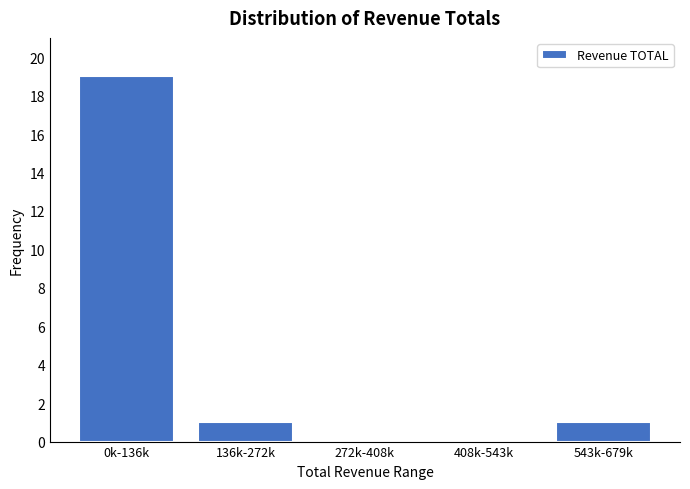

Reading left to right, what are all the values shown in this chart?

0k-136k=19	136k-272k=1	272k-408k=0	408k-543k=0	543k-679k=1